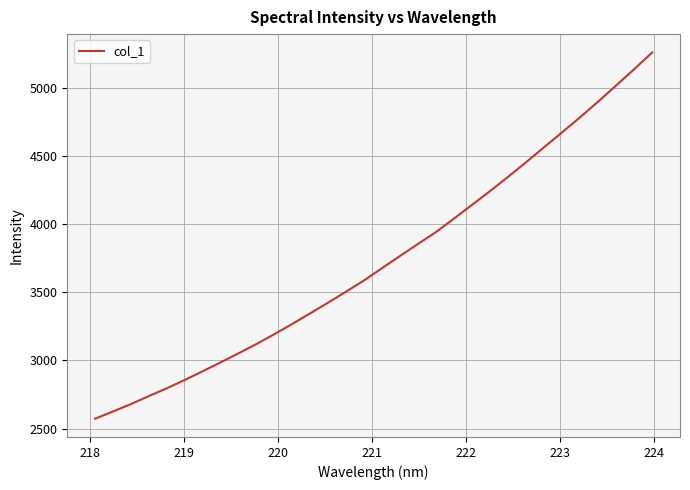

Reading left to right, what are all the values shown in this chart?

2573.6	2626.8	2681.0	2740.1	2797.2	2858.3	2922.7	2987.8	3054.7	3122.8	3195.4	3270.7	3349.0	3427.4	3508.2	3590.6	3680.9	3769.8	3857.9	3944.8	4044.1	4144.1	4244.6	4348.9	4455.7	4565.2	4673.8	4784.2	4898.3	5016.3	5134.9	5257.7